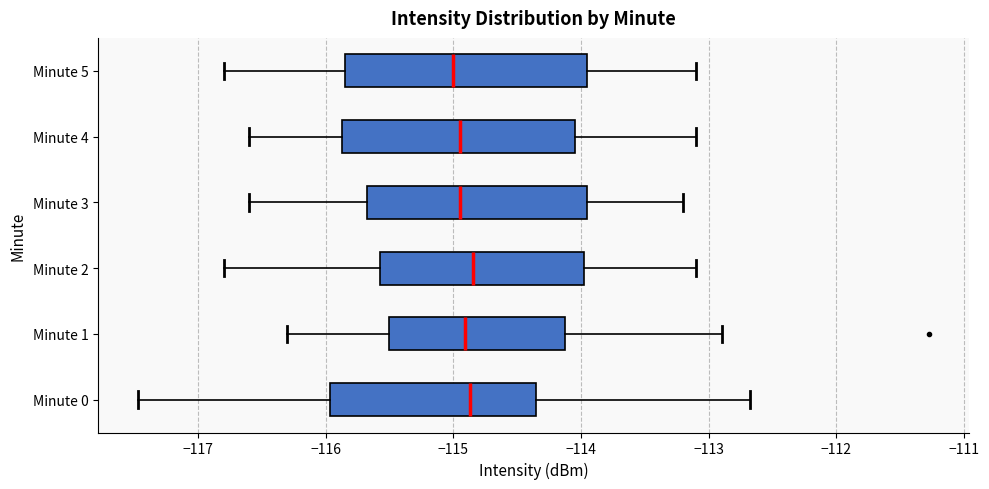

Reading bottom to top, read every box against the x-axis: the position of its median line, the range the box covers, and the ends of its whiskers. The values are not printed on the chart, so give them approximately, as read against the axis.

Minute 0: median -114.9, box -116.0 to -114.4, whiskers -117.5 to -112.7
Minute 1: median -114.9, box -115.5 to -114.1, whiskers -116.3 to -112.9
Minute 2: median -114.8, box -115.6 to -114.0, whiskers -116.8 to -113.1
Minute 3: median -114.9, box -115.7 to -113.9, whiskers -116.6 to -113.2
Minute 4: median -114.9, box -115.9 to -114.0, whiskers -116.6 to -113.1
Minute 5: median -115.0, box -115.8 to -113.9, whiskers -116.8 to -113.1